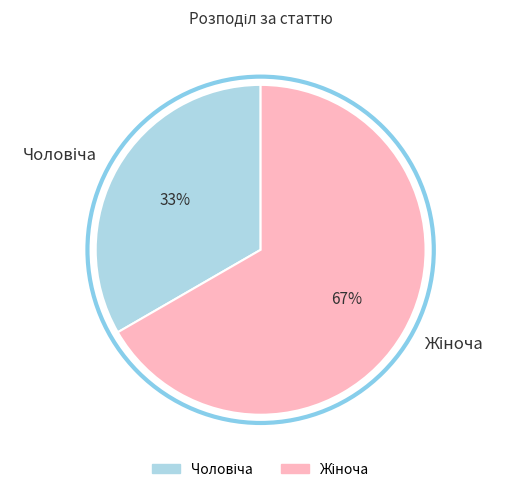

Is there any slice that represents more than half of the pie?

Yes